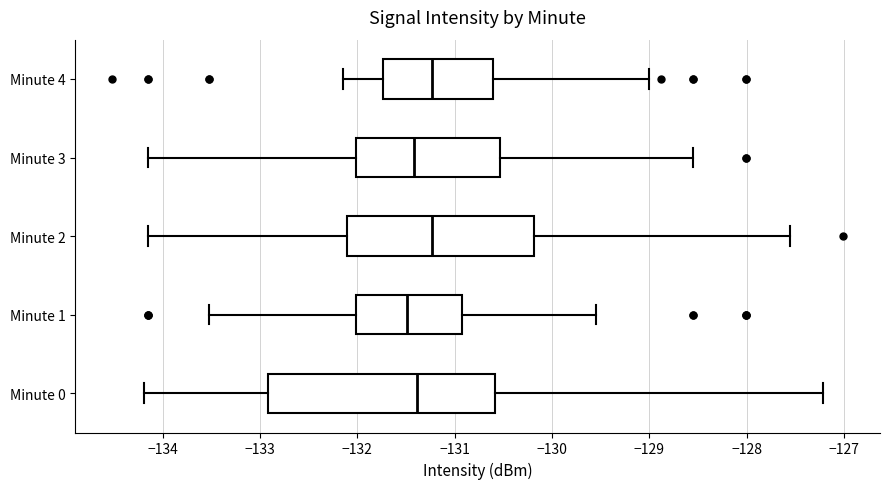

Reading bottom to top, read every box against the x-axis: the position of its median line, the range the box covers, and the ends of its whiskers. The values are not printed on the chart, so give them approximately, as read against the axis.

Minute 0: median -131.4, box -132.9 to -130.6, whiskers -134.2 to -127.2
Minute 1: median -131.5, box -132.0 to -130.9, whiskers -133.5 to -129.6
Minute 2: median -131.2, box -132.1 to -130.2, whiskers -134.1 to -127.6
Minute 3: median -131.4, box -132.0 to -130.5, whiskers -134.1 to -128.6
Minute 4: median -131.2, box -131.7 to -130.6, whiskers -132.1 to -129.0